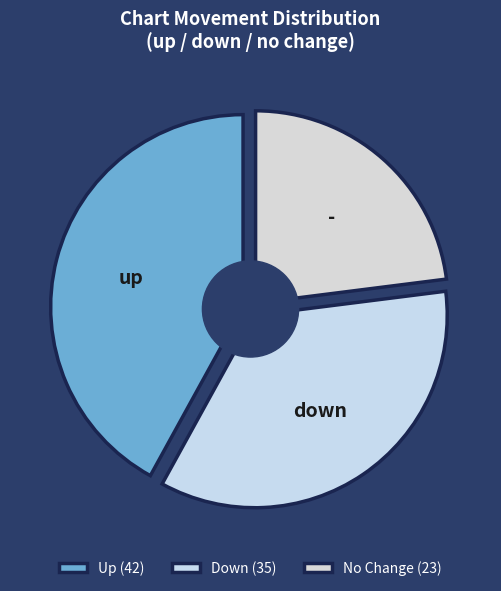

Is it true that up is 42% of the pie?

True